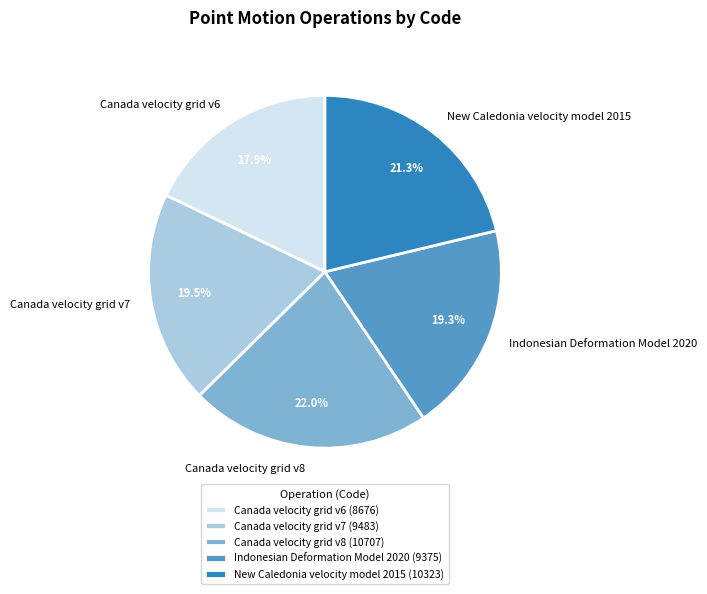

Does Indonesian Deformation Model 2020 represent more than half of the total?

No